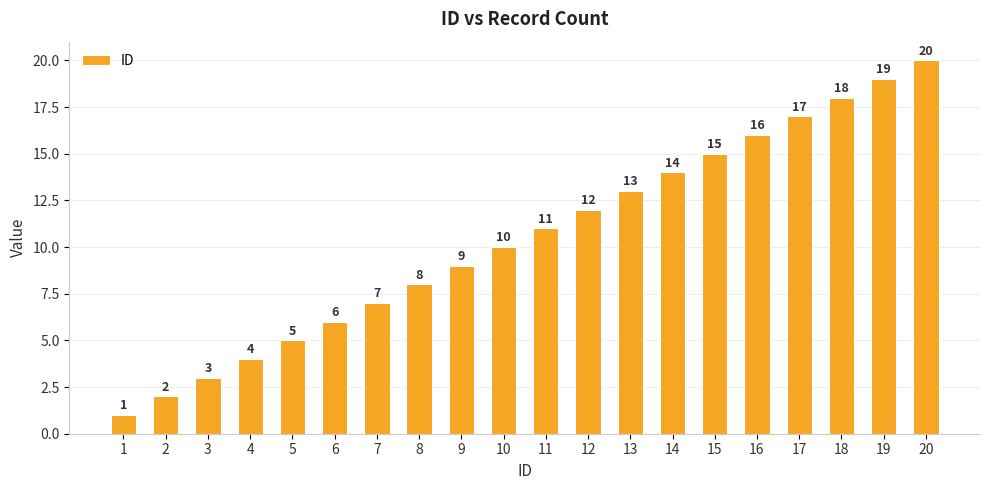

The chart shows a value of 15 at 10. True or false?

False